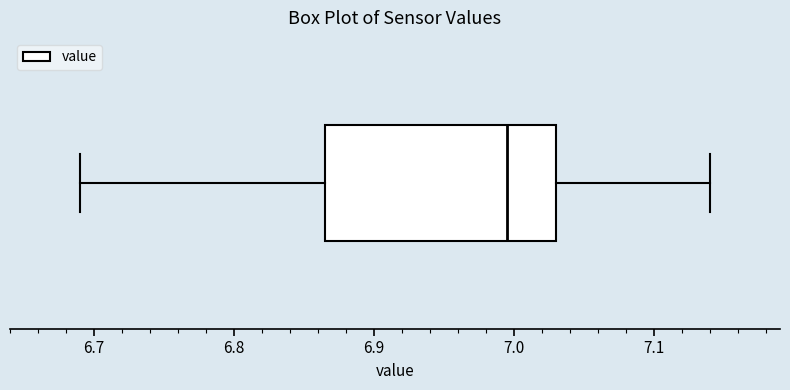

Transcribe this box plot: give where the median line is, the range the box spans, and where the two whiskers end, as read against the x-axis. The values are not printed on the chart, so give them approximately, as read against the axis.

median 7.00, box 6.87 to 7.03, whiskers 6.69 to 7.14